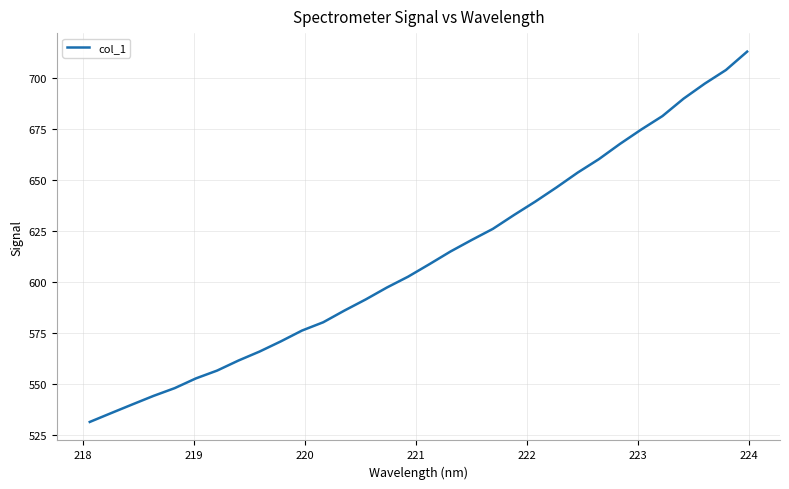

What is the maximum value shown in the chart?

713.0